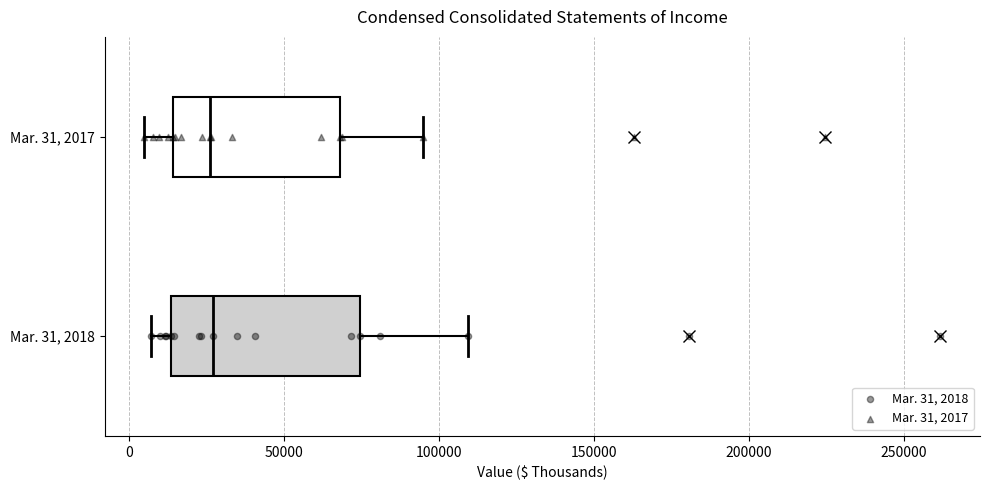

Comparing the boxes themselves (not the whiskers), which one is the widest?

Mar. 31, 2018